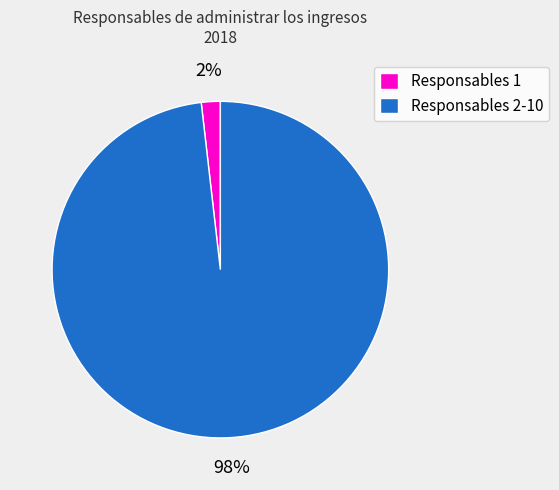

Is there any slice that represents more than half of the pie?

Yes